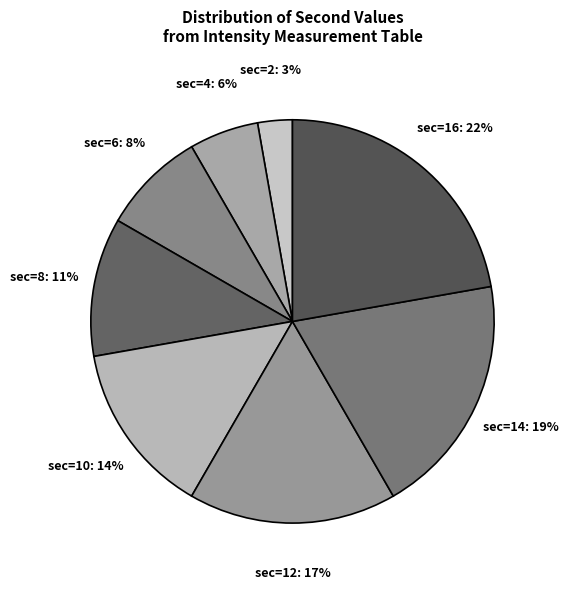

To the nearest percent, what portion does sec=14: 19% represent?

19%